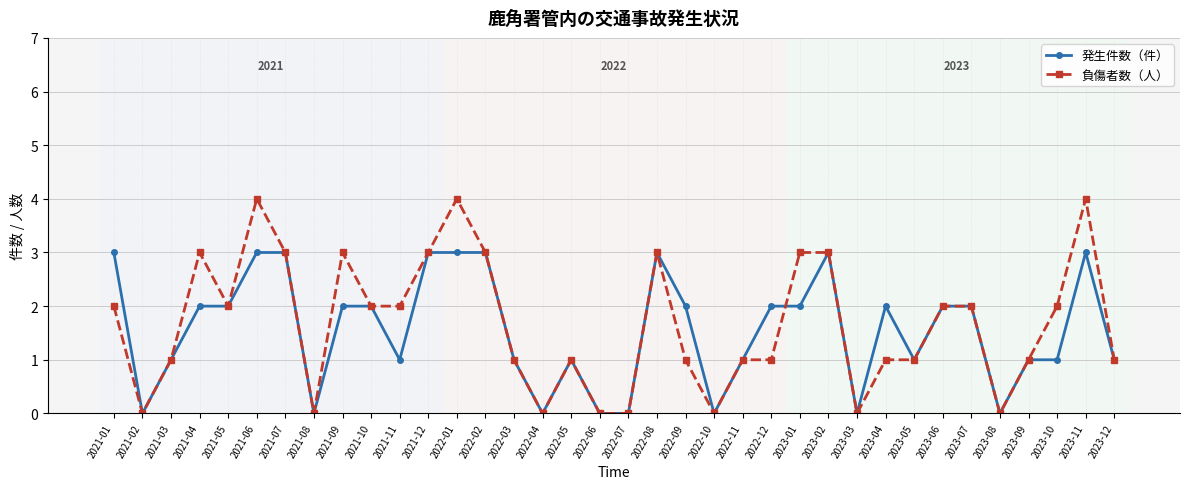

Rank the series by their maximum value, from highest to lowest.

負傷者数（人）, 発生件数（件）